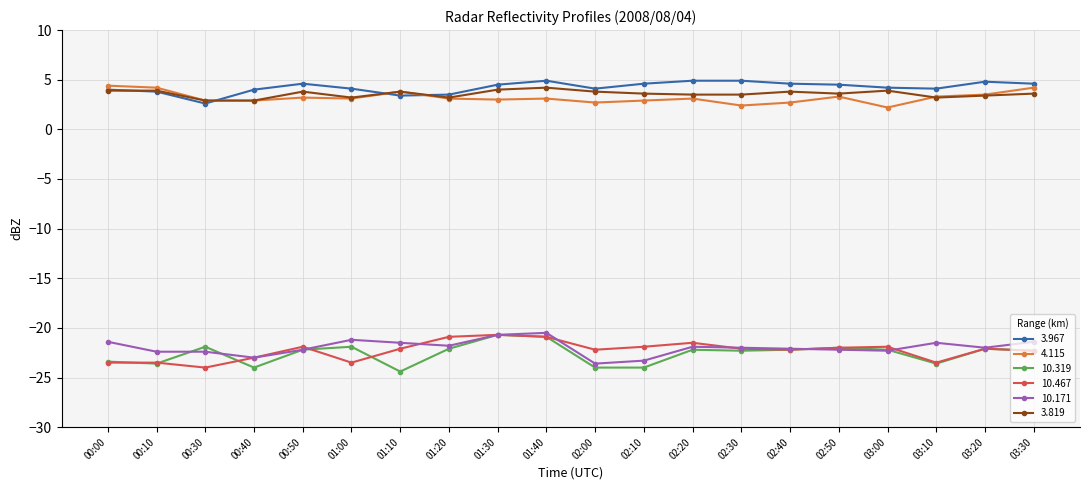

True or false: 3.819 has more than 2 points higher than both neighbors.

True